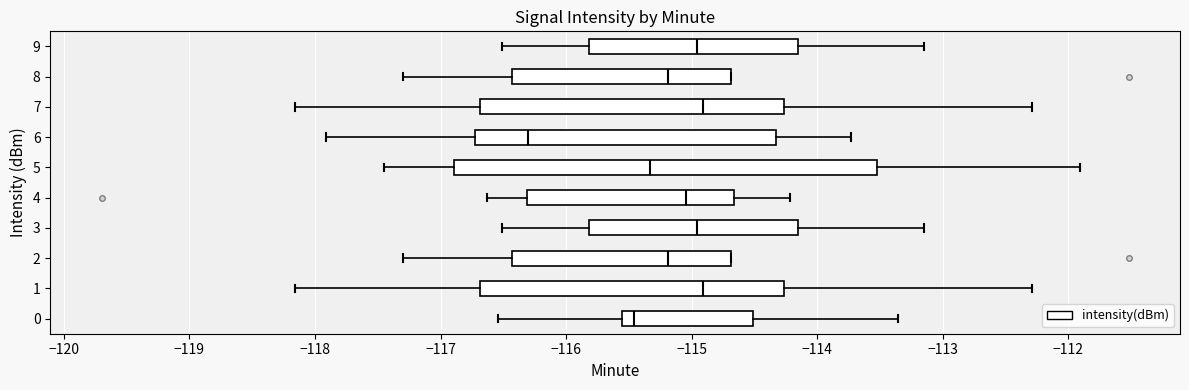

Reading bottom to top, transcribe this box plot: for each box, give where its median line is, the range the box spans, and where its two whiskers end, as read against the x-axis. The values are not printed on the chart, so give them approximately, as read against the axis.

0: median -115.5, box -115.6 to -114.5, whiskers -116.5 to -113.4
1: median -114.9, box -116.7 to -114.3, whiskers -118.2 to -112.3
2: median -115.2, box -116.4 to -114.7, whiskers -117.3 to -114.7
3: median -115.0, box -115.8 to -114.1, whiskers -116.5 to -113.1
4: median -115.0, box -116.3 to -114.7, whiskers -116.6 to -114.2
5: median -115.3, box -116.9 to -113.5, whiskers -117.4 to -111.9
6: median -116.3, box -116.7 to -114.3, whiskers -117.9 to -113.7
7: median -114.9, box -116.7 to -114.3, whiskers -118.2 to -112.3
8: median -115.2, box -116.4 to -114.7, whiskers -117.3 to -114.7
9: median -115.0, box -115.8 to -114.1, whiskers -116.5 to -113.1